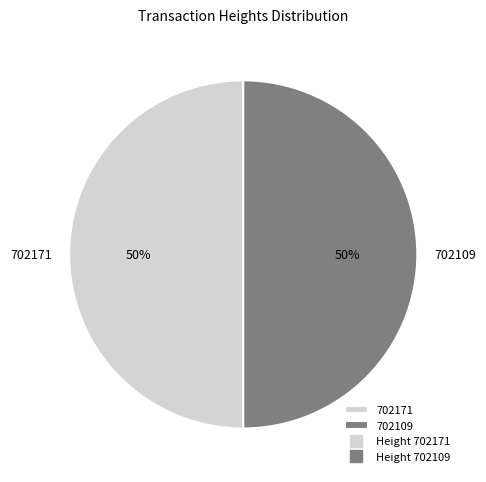

Do 702171 and 702109 together represent more than half of the pie?

Yes